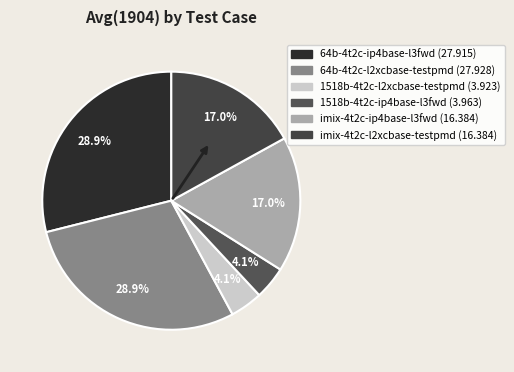

How many slices are in this pie chart?

6